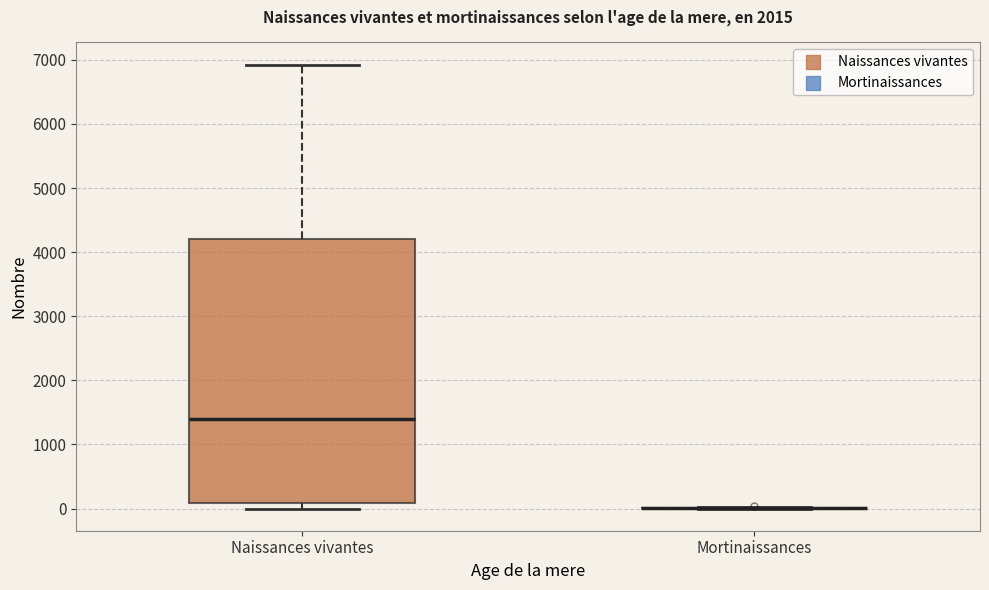

Comparing the boxes themselves (not the whiskers), which one is the tallest?

Naissances vivantes